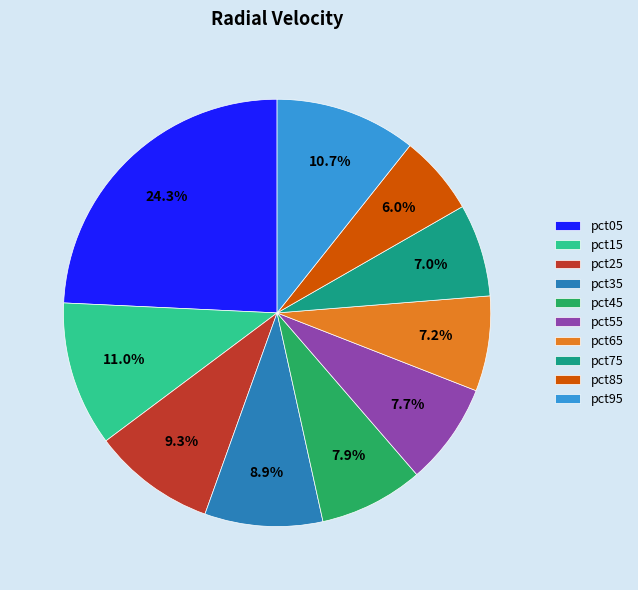

Between pct25 and pct05, which is larger?

pct05